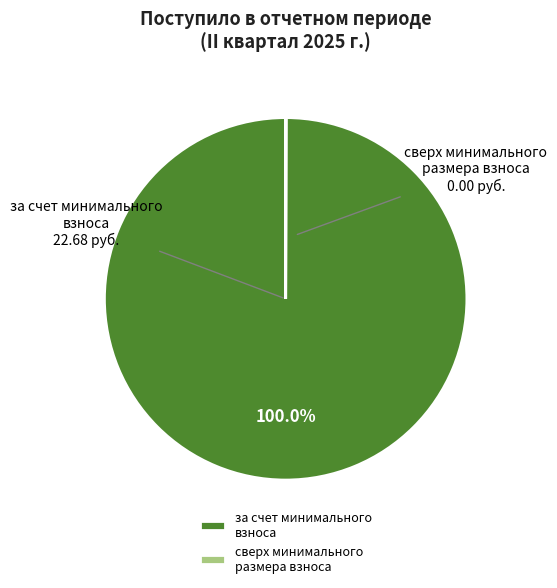

Which slice represents more than half of the pie?

за счет минимального взноса